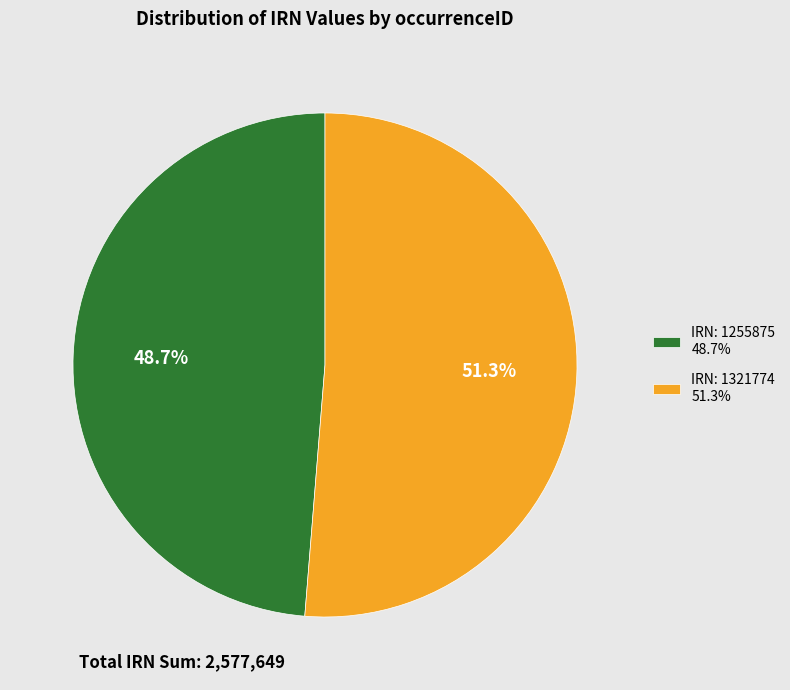

What is the total percentage of IRN: 1321774 51.3% and IRN: 1255875 48.7%?

100.0%